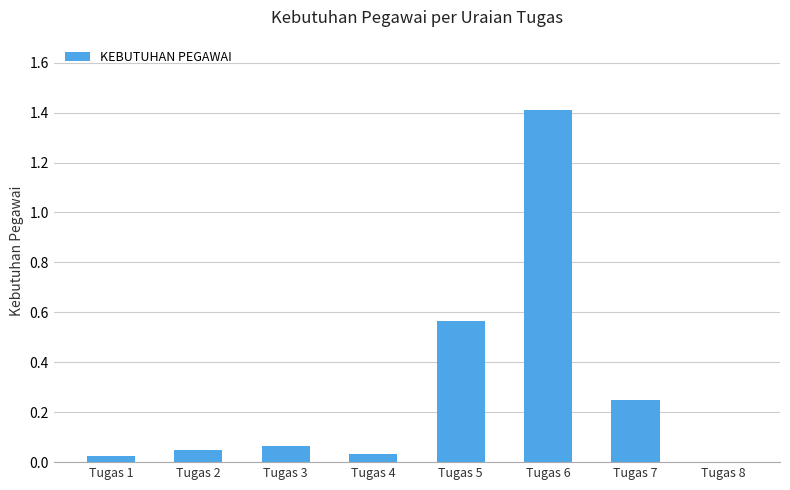

Does the chart contain stacked bars?

No